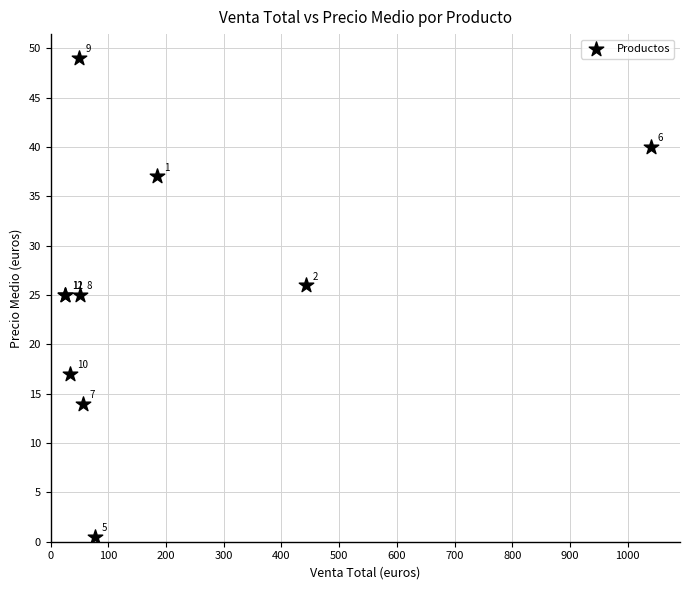

What Y value in the scatter plot is closest to 24?

25.0